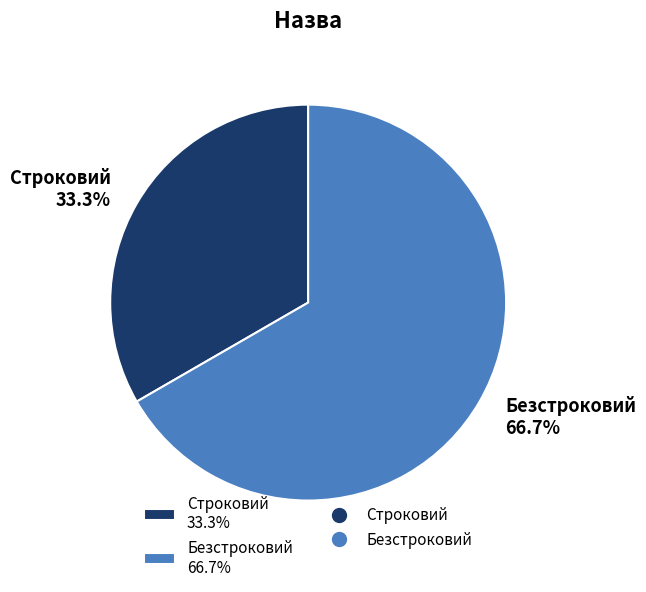

What is the majority slice?

Безстроковий